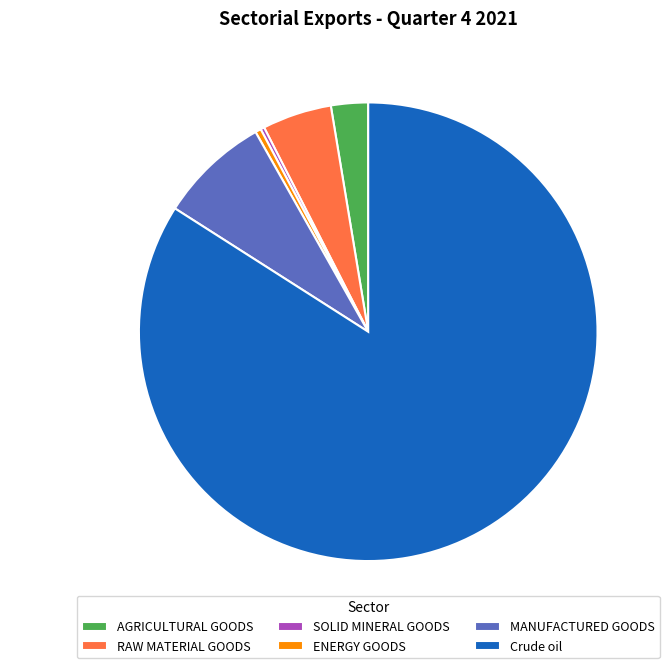

Which has a higher value, AGRICULTURAL GOODS or ENERGY GOODS?

AGRICULTURAL GOODS